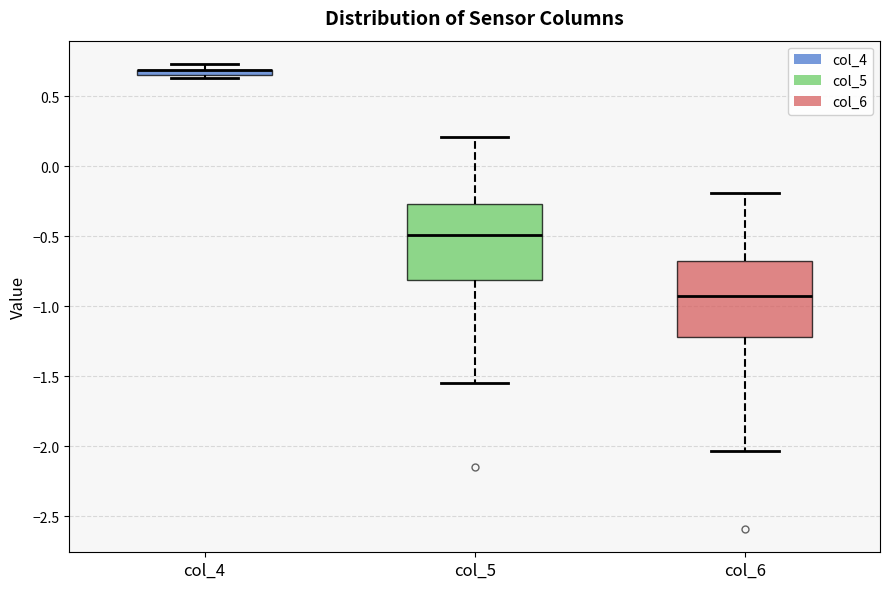

Where is the lower edge of the box for col_6 on the y-axis? The values are not printed on the chart, so give them approximately, as read against the axis.

-1.20